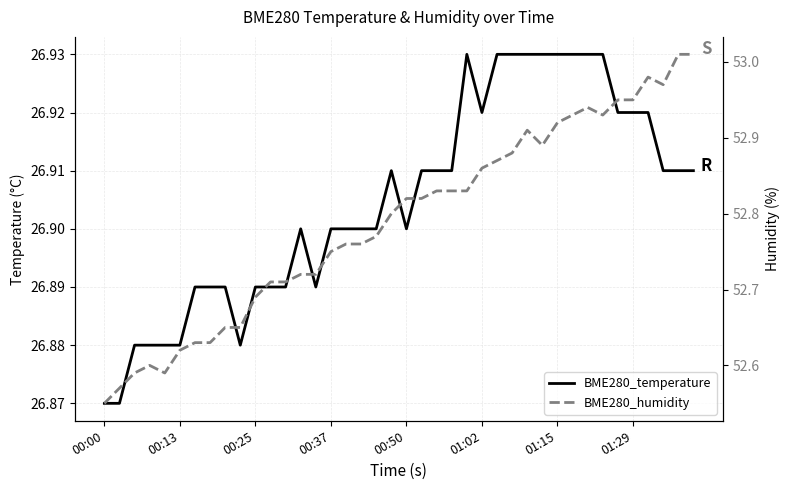

Rank the categories by BME280_temperature value from highest to lowest.

24, 26, 27, 28, 29, 30, 31, 32, 33, 25, 34, 35, 36, 19, 21, 22, 23, 37, 38, 39, 13, 15, 16, 17, 18, 20, 01:15, 01:29, 8, 10, 11, 12, 14, 00:25, 00:37, 00:50, 01:02, 9, 00:00, 00:13